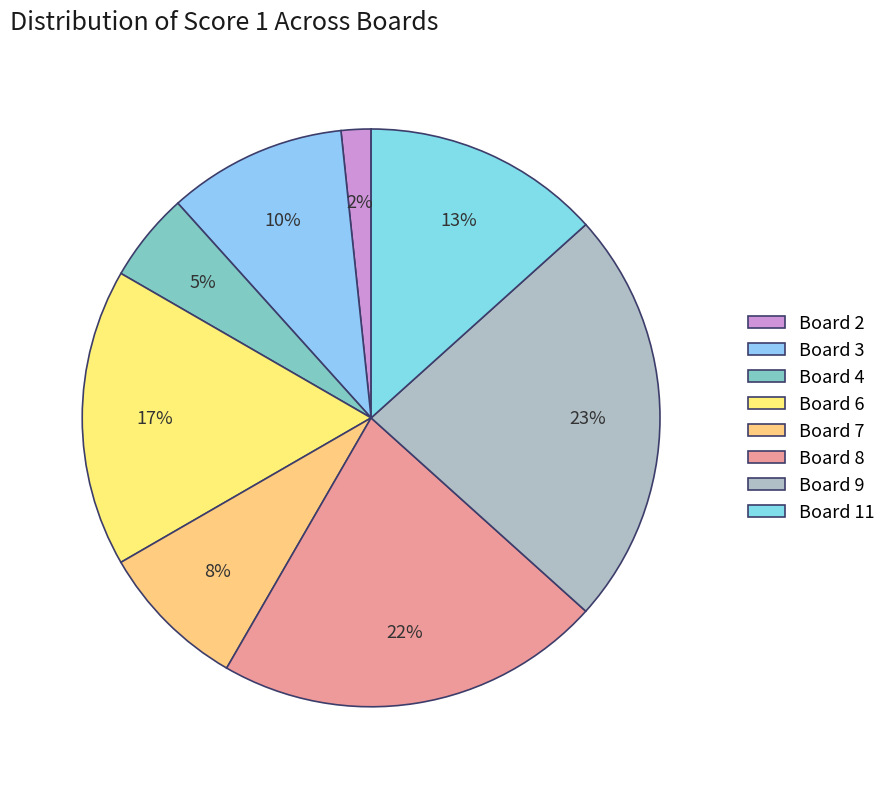

Count the number of slices in the pie.

8